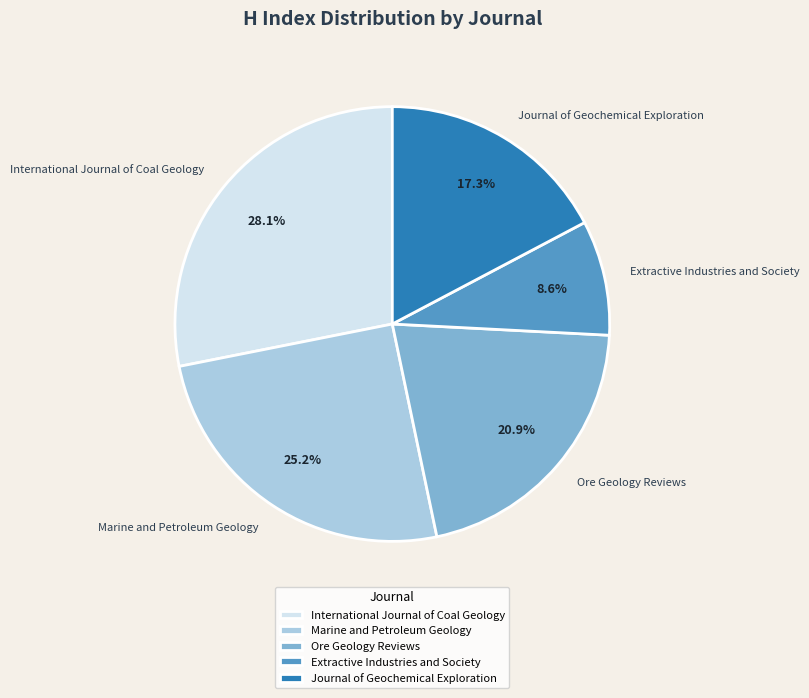

To the nearest percent, what is the difference between the Marine and Petroleum Geology and Ore Geology Reviews slice percentages?

4%